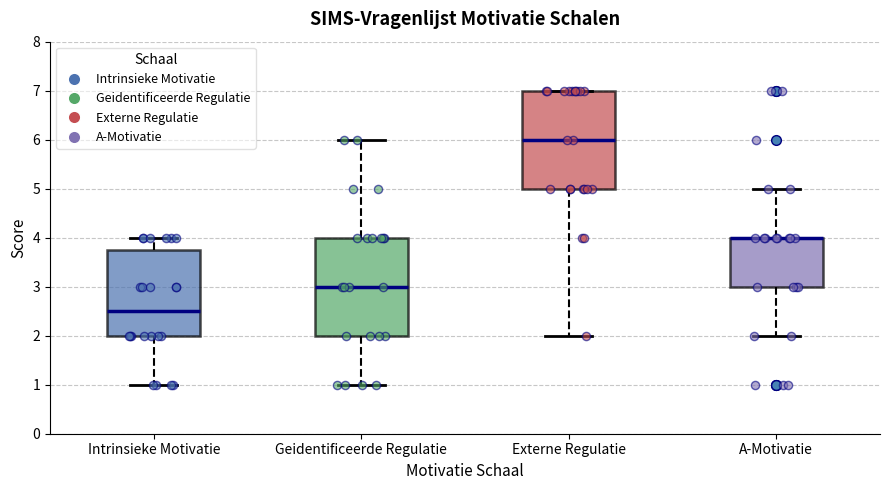

Reading left to right, read every box against the y-axis: the position of its median line, the range the box covers, and the ends of its whiskers. The values are not printed on the chart, so give them approximately, as read against the axis.

Intrinsieke Motivatie: median 2.5, box 2.0 to 3.8, whiskers 1.0 to 4.0
Geidentificeerde Regulatie: median 3.0, box 2.0 to 4.0, whiskers 1.0 to 6.0
Externe Regulatie: median 6.0, box 5.0 to 7.0, whiskers 2.0 to 7.0
A-Motivatie: median 4.0 (drawn on the box's upper edge), box 3.0 to 4.0, whiskers 2.0 to 5.0